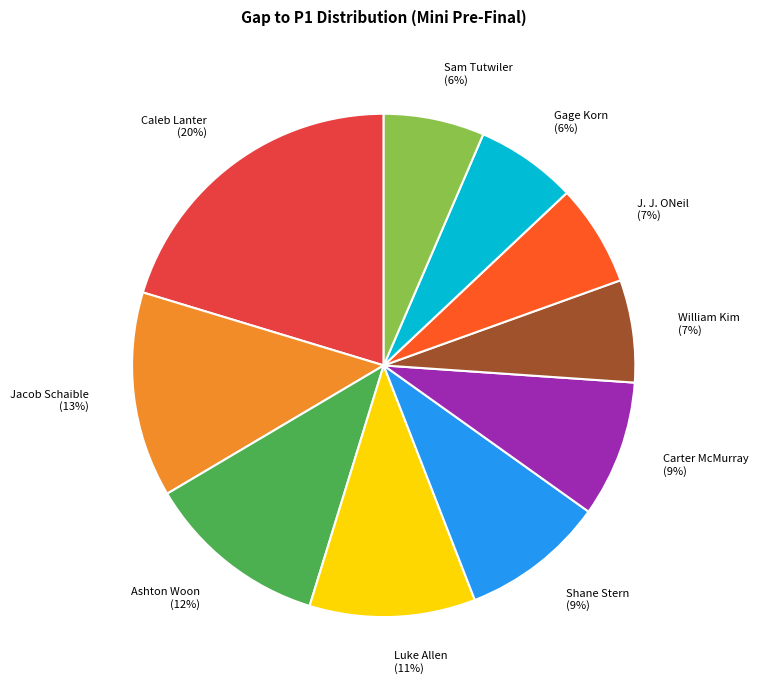

What is the largest slice in the pie chart?

Caleb Lanter